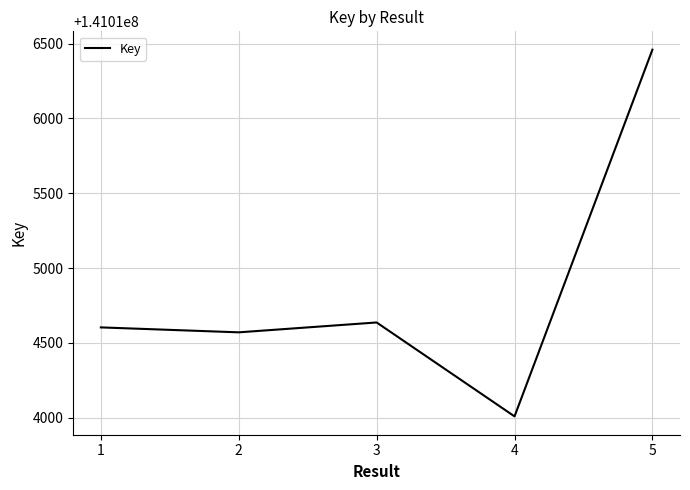

The chart shows a value of 141014008 at 4. True or false?

True